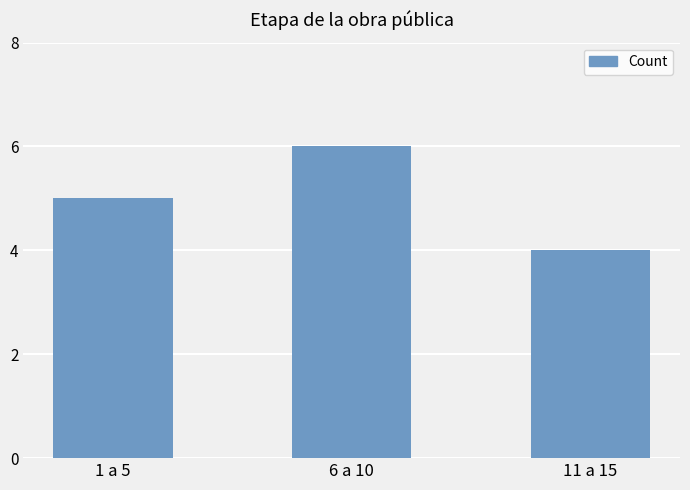

What is the difference between the maximum and second lowest values?

1